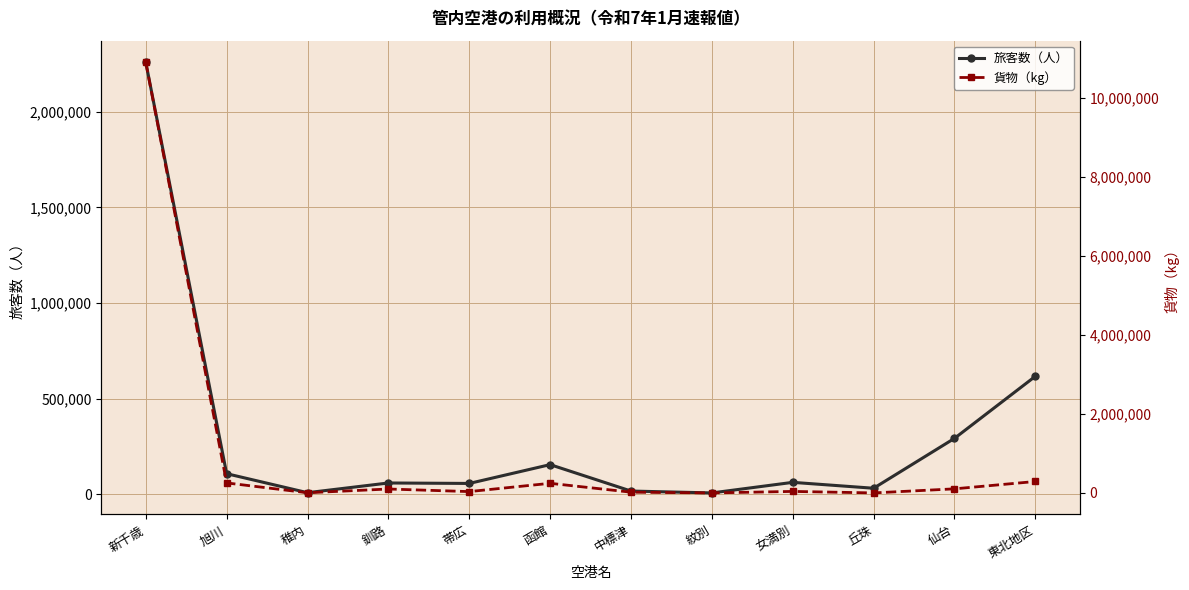

What is the greatest value displayed?

10906735